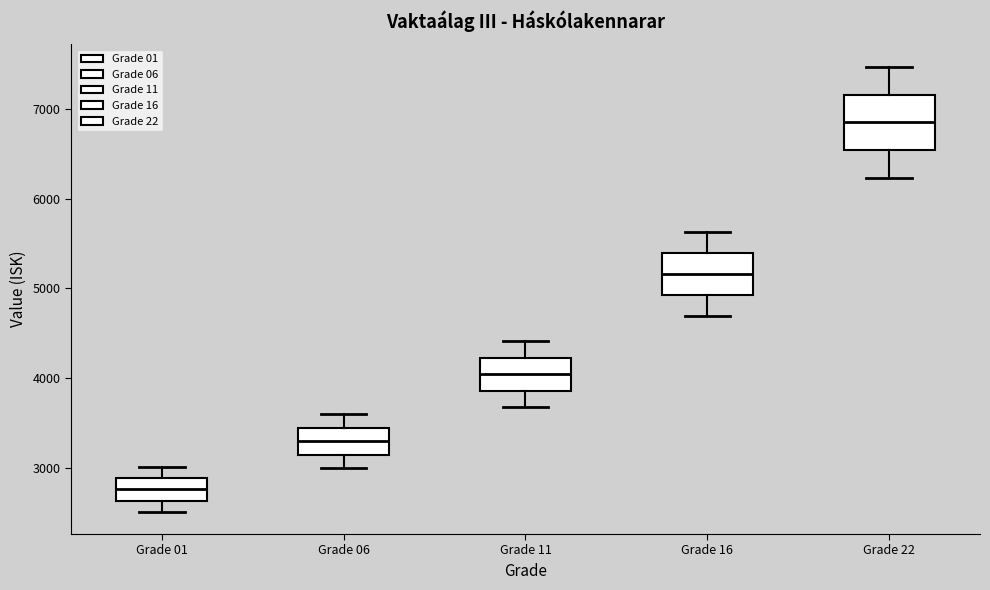

Reading left to right, transcribe this box plot: for each box, give where its median line is, the range the box spans, and where its two whiskers end, as read against the y-axis. The values are not printed on the chart, so give them approximately, as read against the axis.

Grade 01: median 2800, box 2600 to 2900, whiskers 2500 to 3000
Grade 06: median 3300, box 3100 to 3400, whiskers 3000 to 3600
Grade 11: median 4000, box 3900 to 4200, whiskers 3700 to 4400
Grade 16: median 5200, box 4900 to 5400, whiskers 4700 to 5600
Grade 22: median 6800, box 6500 to 7200, whiskers 6200 to 7500